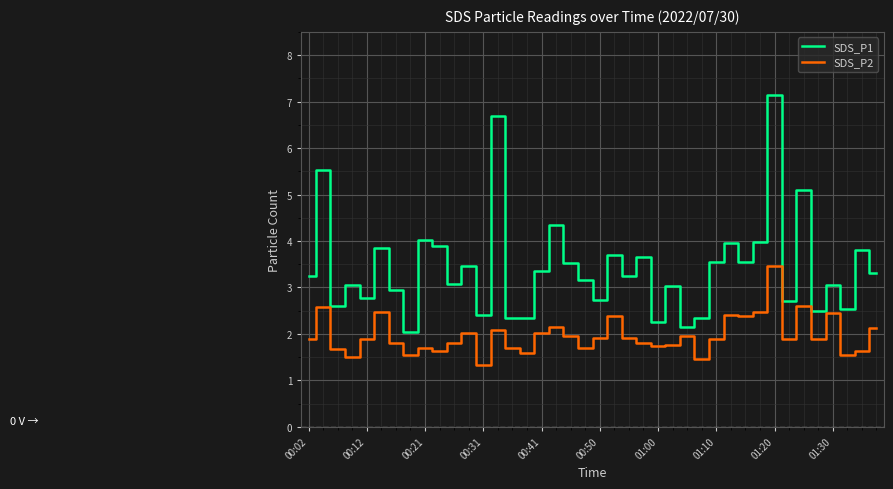

What is the difference between the maximum and minimum values in the SDS_P2 series?

2.1